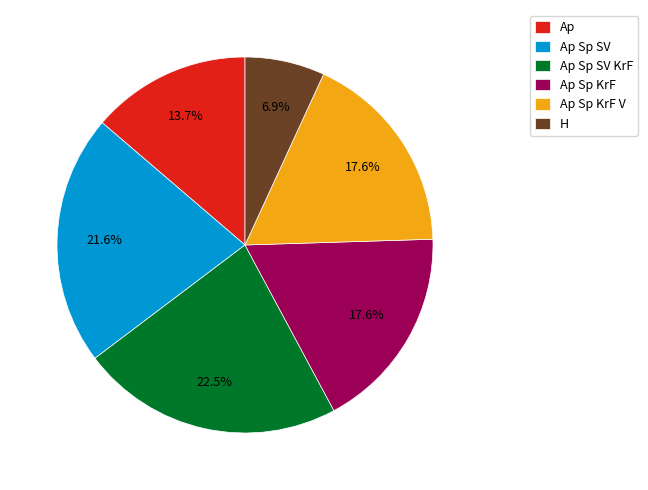

Which has a higher value, Ap or Ap Sp SV KrF?

Ap Sp SV KrF